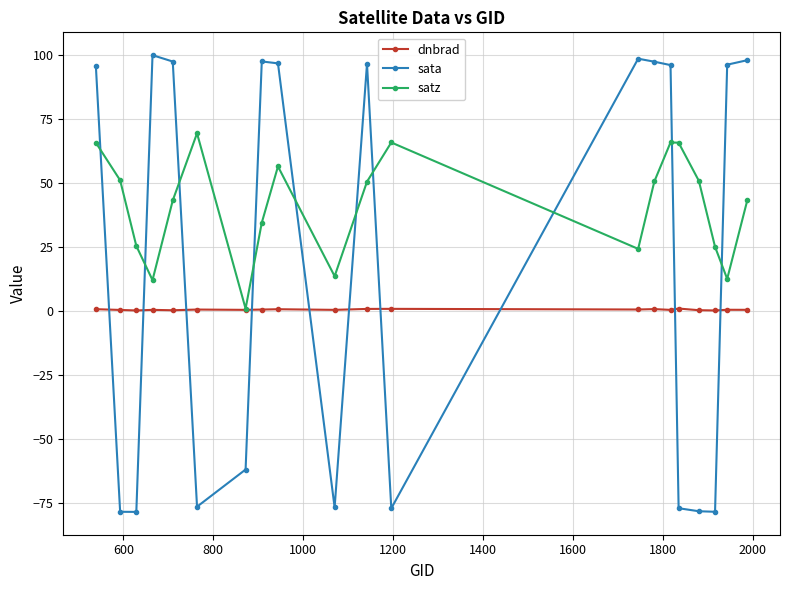

What is the difference between the maximum and second lowest values in the satz series?

57.4